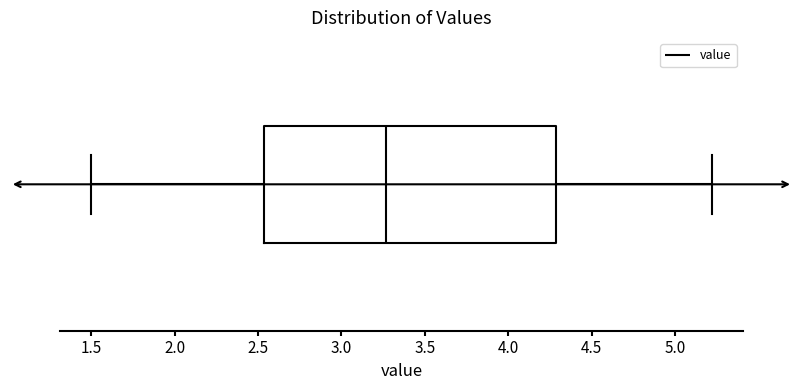

Read this box plot against the x-axis: the position of the median line, the range covered by the box, and the ends of both whiskers. The values are not printed on the chart, so give them approximately, as read against the axis.

median 3.25, box 2.55 to 4.30, whiskers 1.50 to 5.20